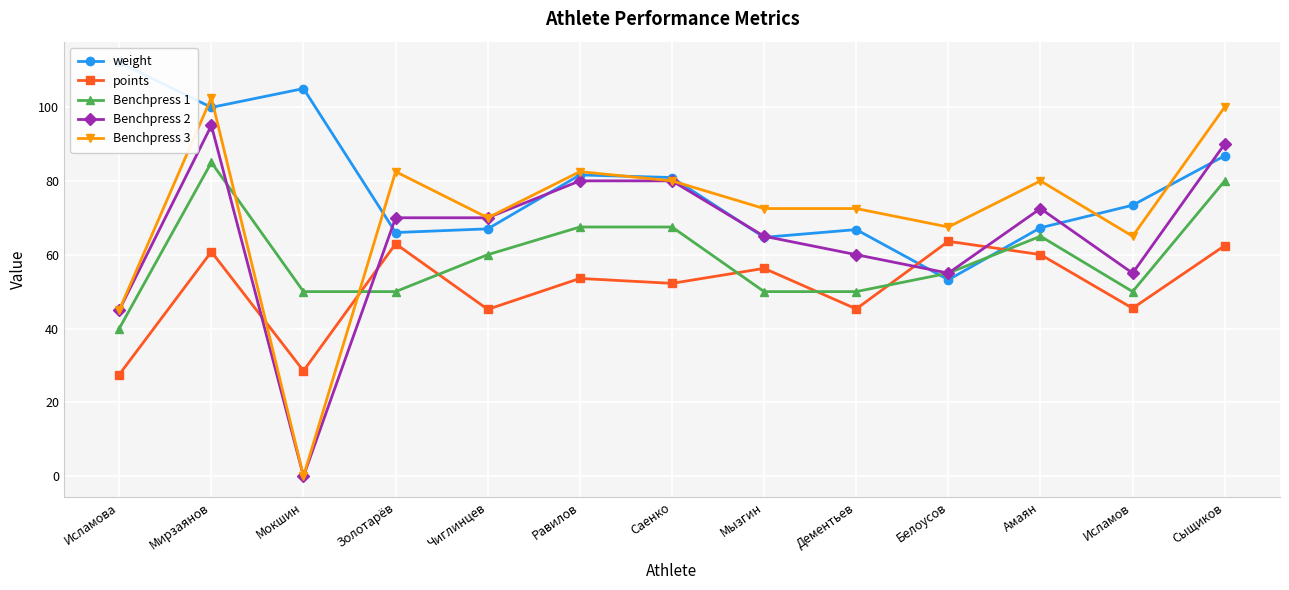

Which has a higher value, Исламов or Мызгин?

Исламов